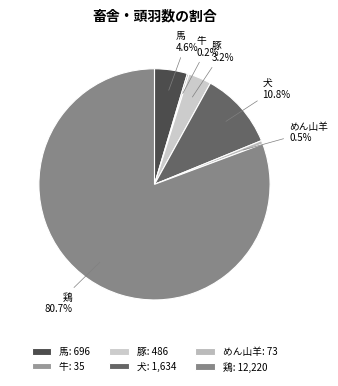

Approximately how many times larger is the value at 馬 compared to 豚?

1.4